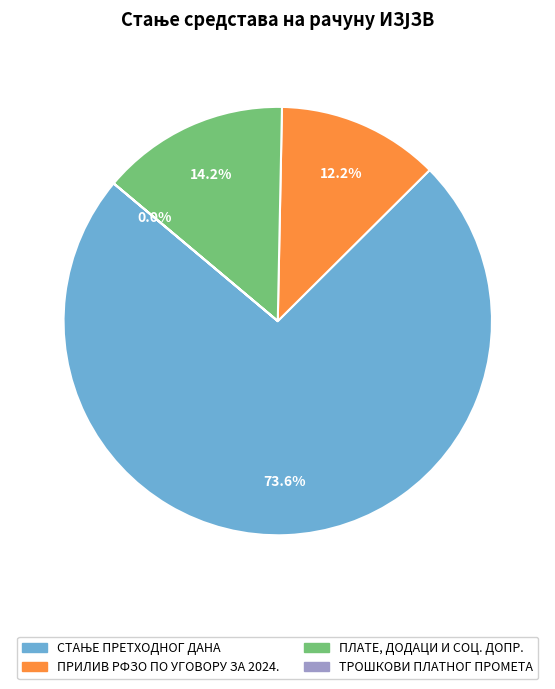

Does any single category account for the majority?

Yes